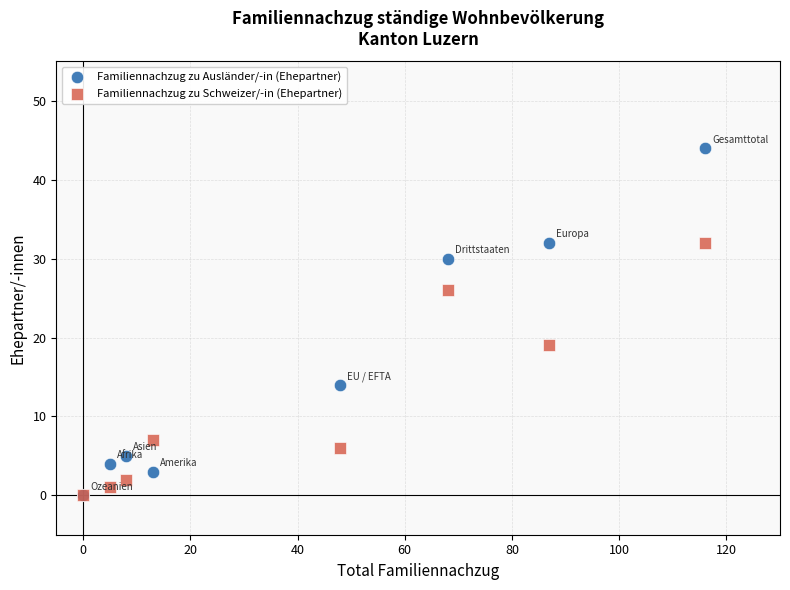

Across all series, what Y value is closest to 22?

19